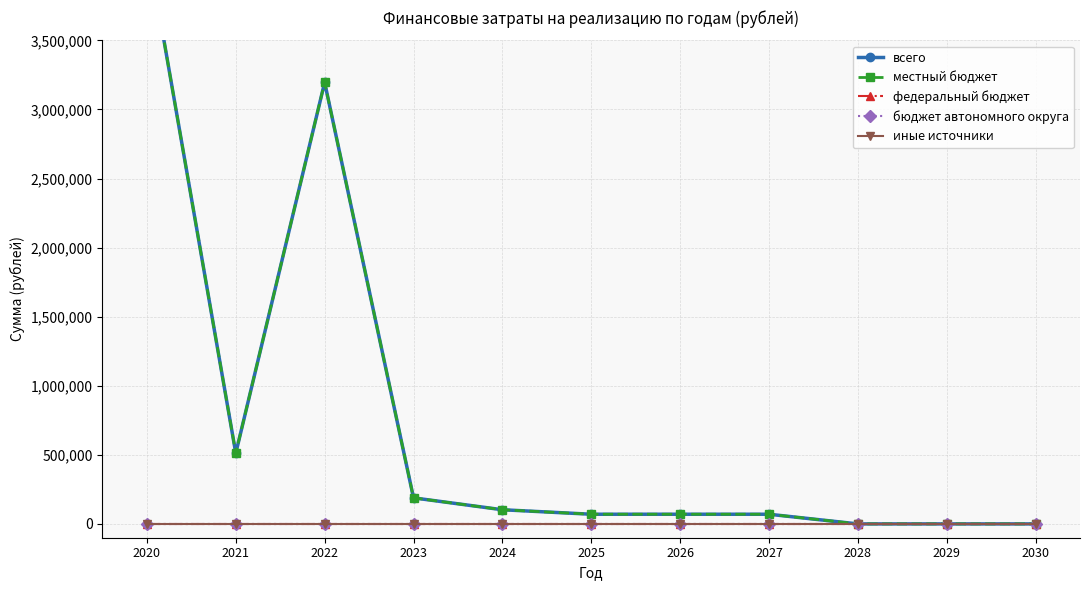

Between 2020 and 2030, which series saw the biggest shift?

всего